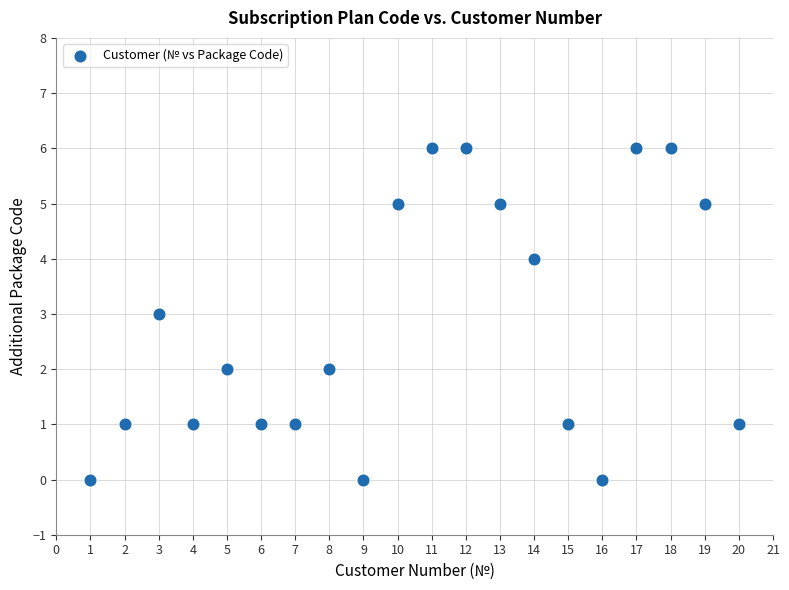

What is the range of X values (max minus min)?

19